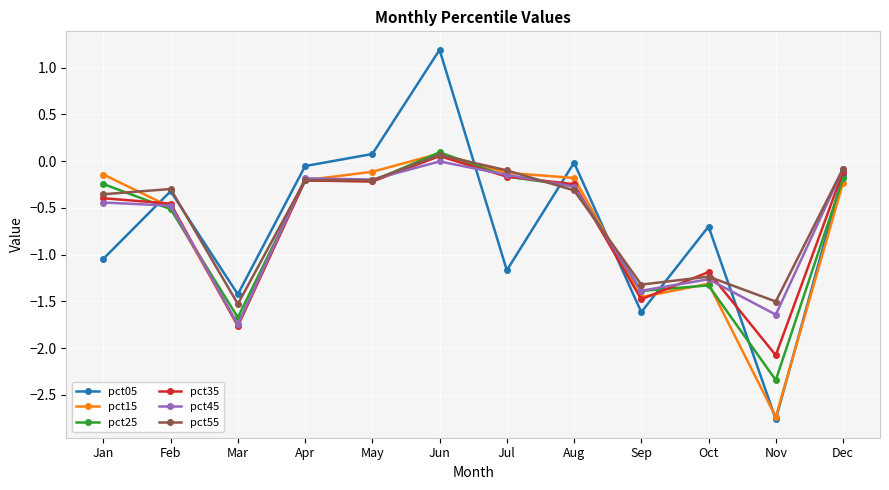

Is this an area chart (filled region under the line)?

No